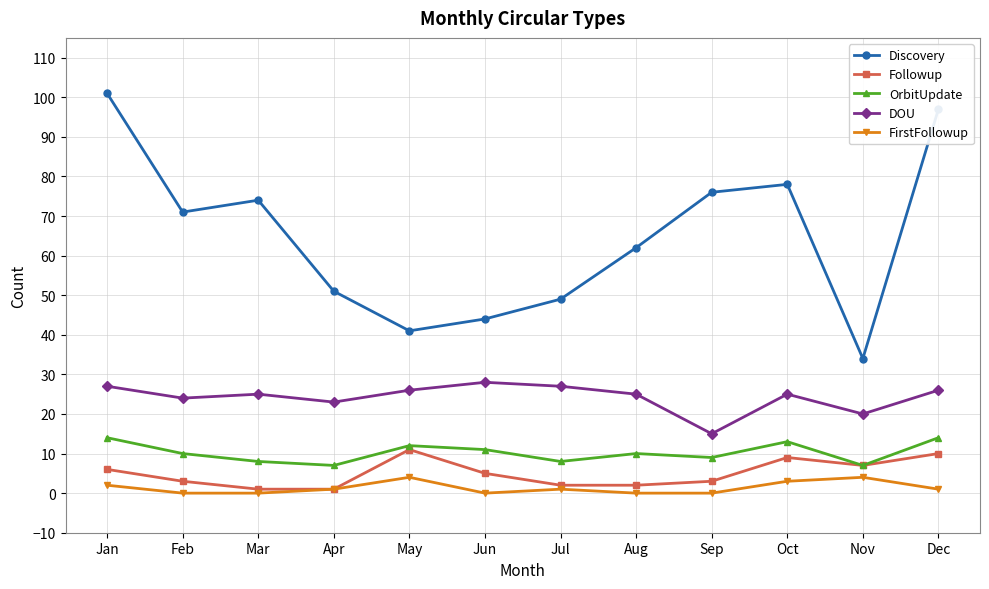

At which category does Discovery reach its first local peak?

Mar